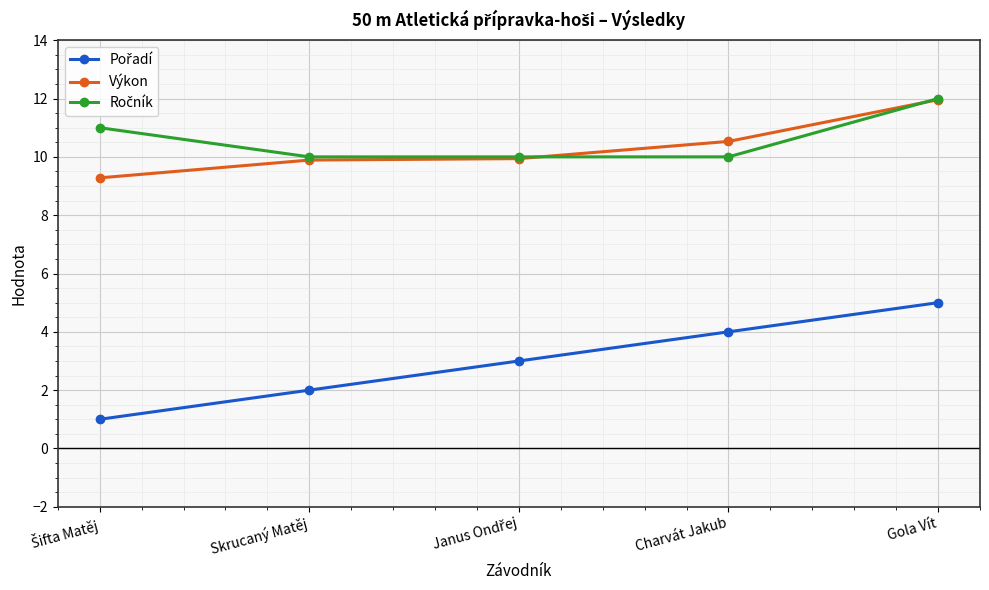

How many lines are shown in the chart?

3